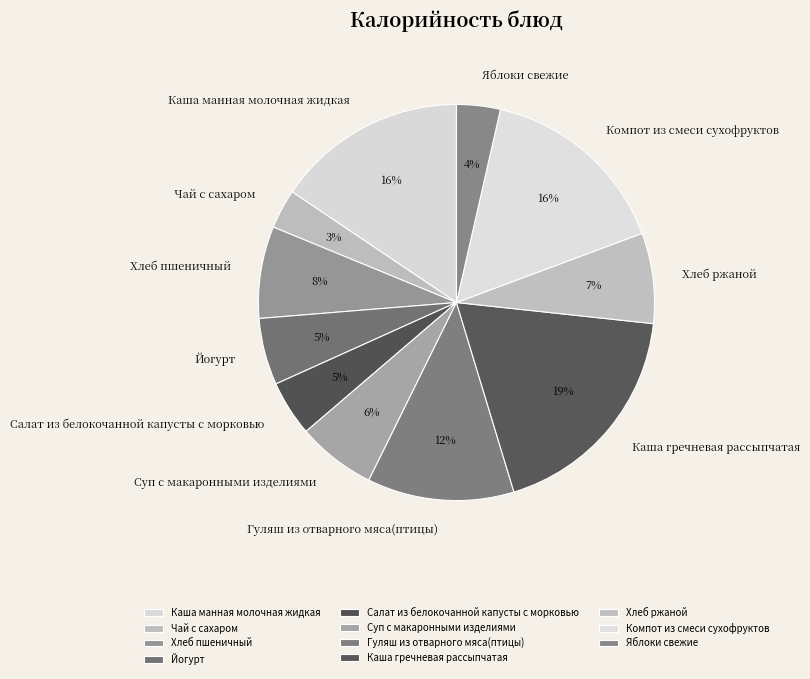

Is Йогурт the majority of the pie?

No